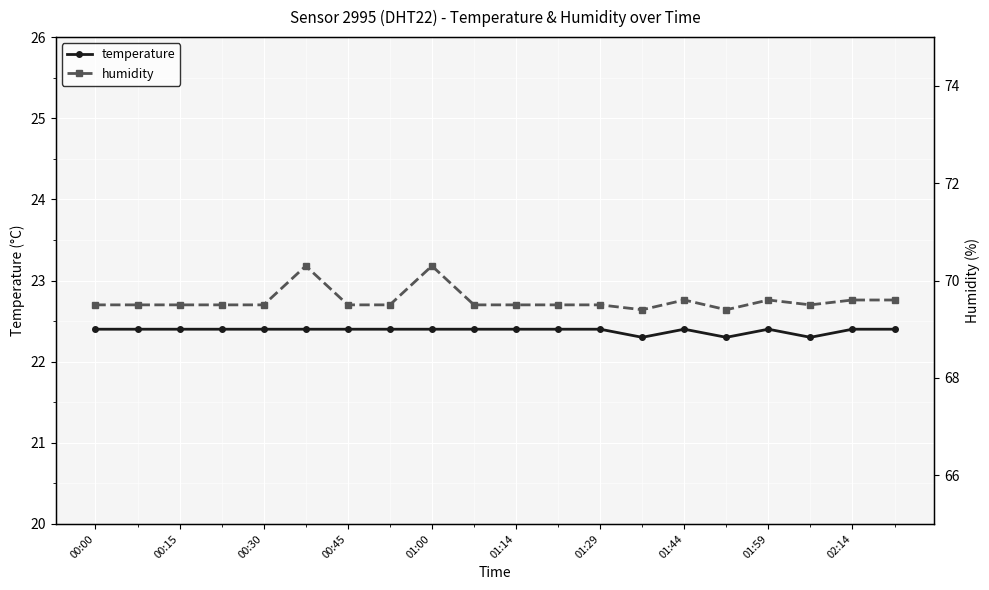

Is it true that temperature equals 10.0 at 02:14?

False